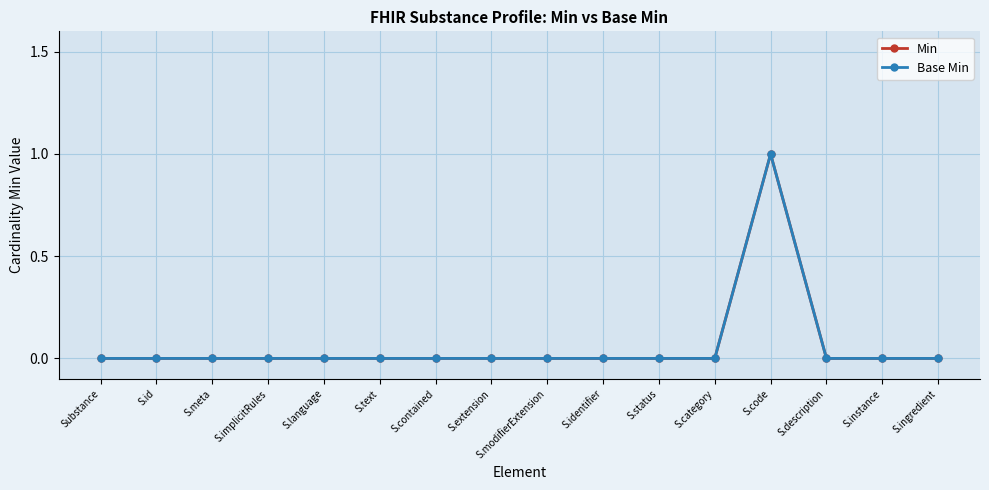

Does the chart have visible grid lines?

Yes